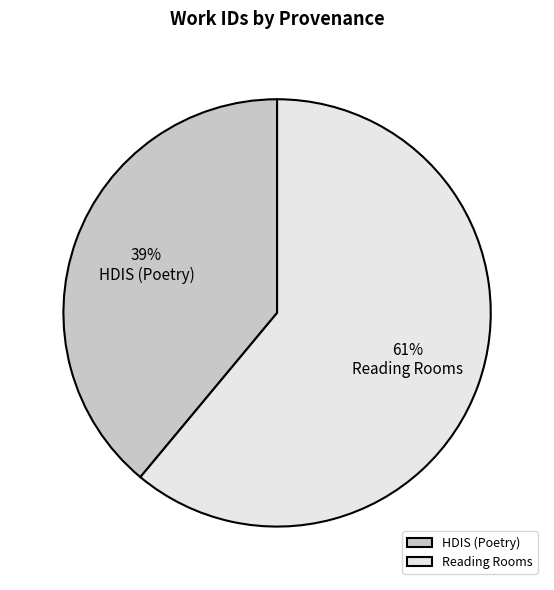

Do HDIS (Poetry) and Reading Rooms together represent more than half of the pie?

Yes